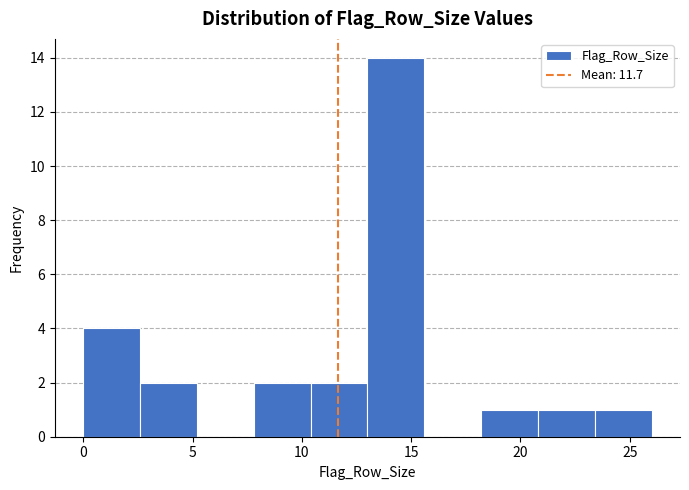

Reading left to right, list every bar in this chart as the range it spans on the x-axis followed by its height. Neither the bar edges nor the heights are printed on the chart, so give them approximately, as read against the axes.

0.0 to 2.6: 4
2.6 to 5.2: 2
5.2 to 7.8: 0
7.8 to 10.4: 2
10.4 to 13.0: 2
13.0 to 15.6: 14
15.6 to 18.2: 0
18.2 to 20.8: 1
20.8 to 23.4: 1
23.4 to 26.0: 1